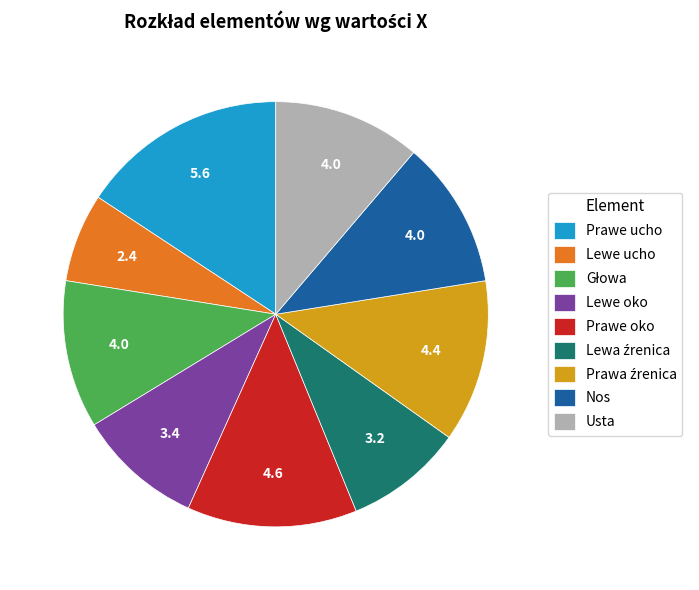

What is the ratio of the value at Nos to the value at Lewe oko?

1.2